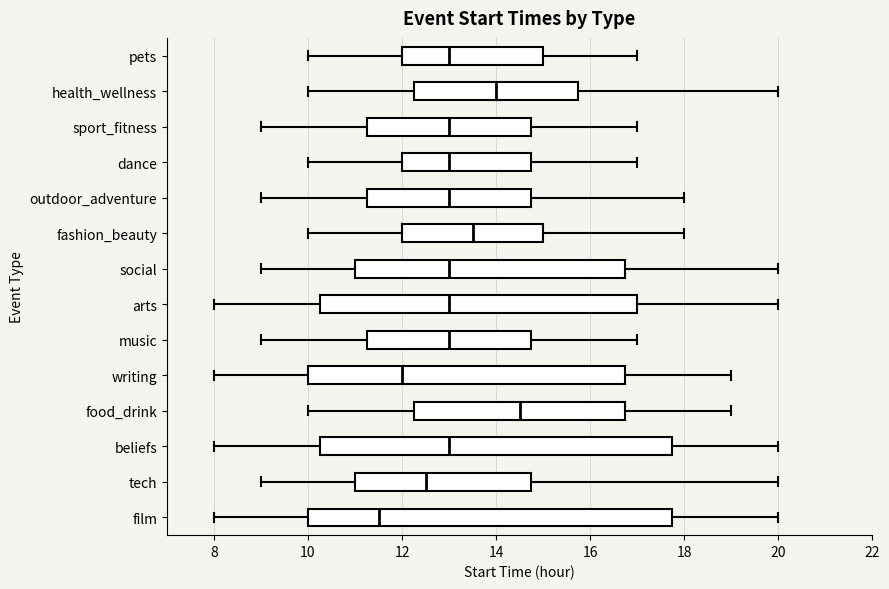

Which box is the widest, from its left edge to its right edge?

film